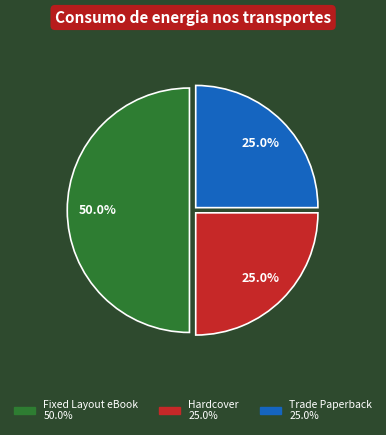

Is it true that Hardcover is 31% of the pie?

False